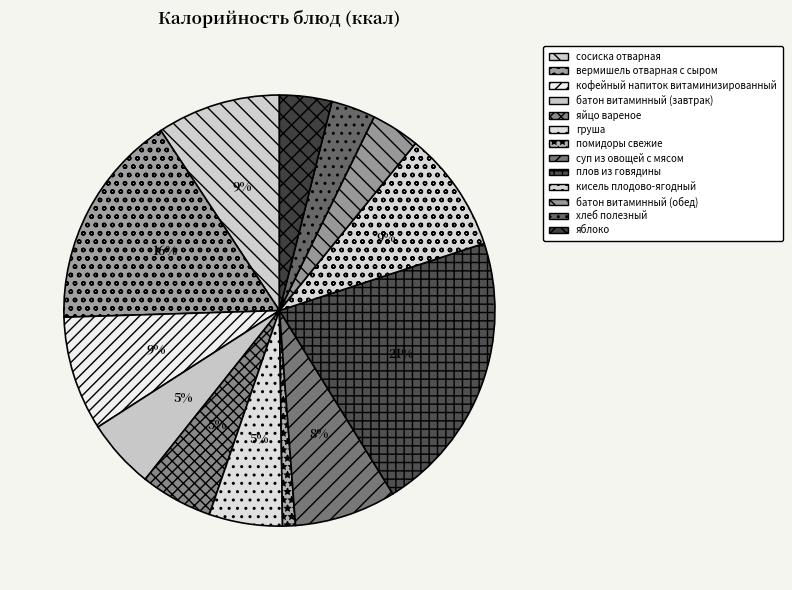

Count the number of slices in the pie.

13